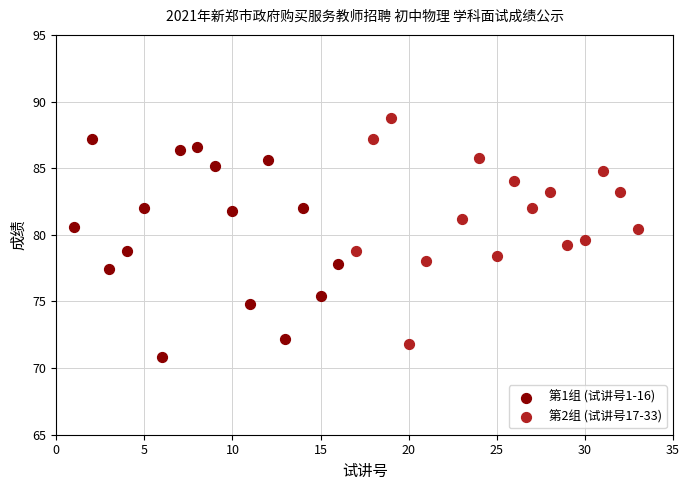

Which series reaches the maximum Y coordinate?

第2组 (试讲号17-33)